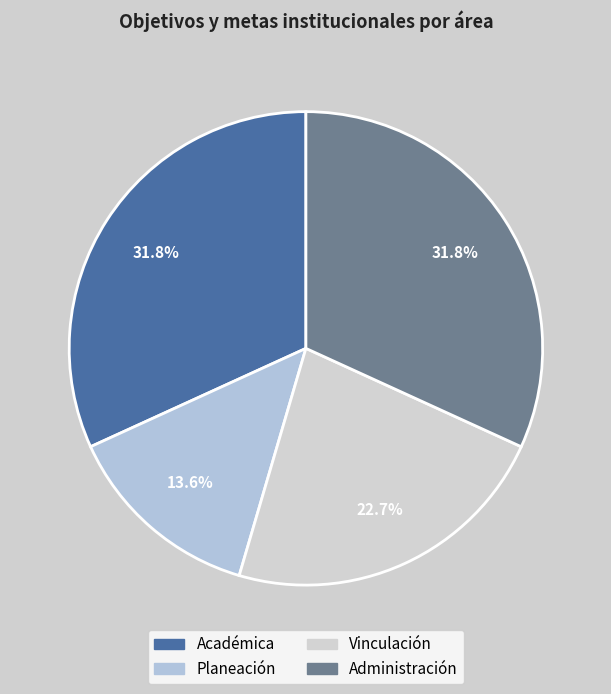

Do Vinculación and Administración together represent more than half of the pie?

Yes